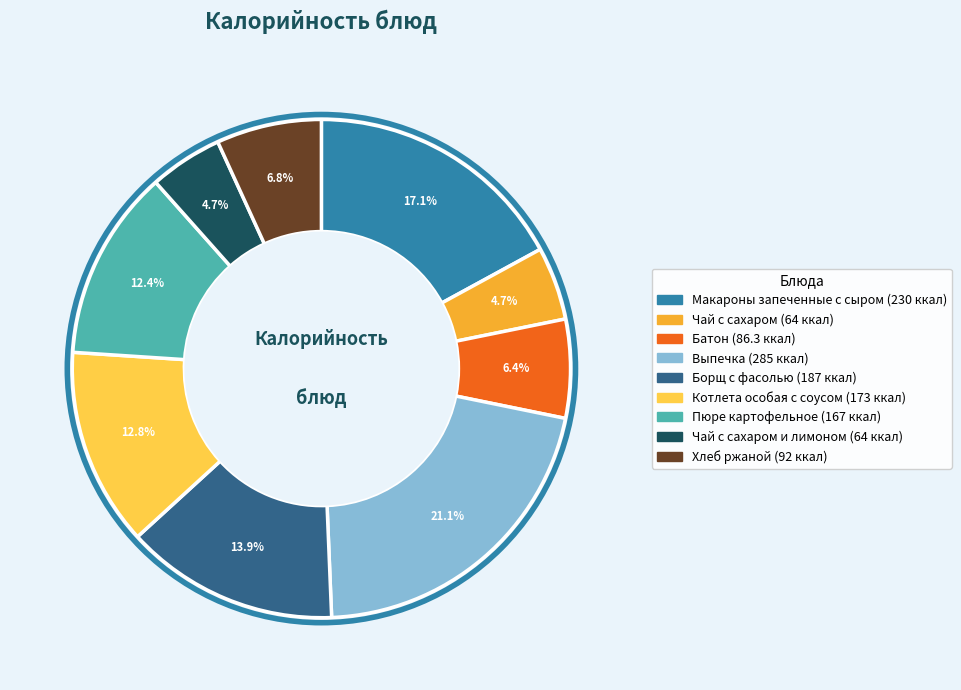

Is there any slice that represents more than half of the pie?

No